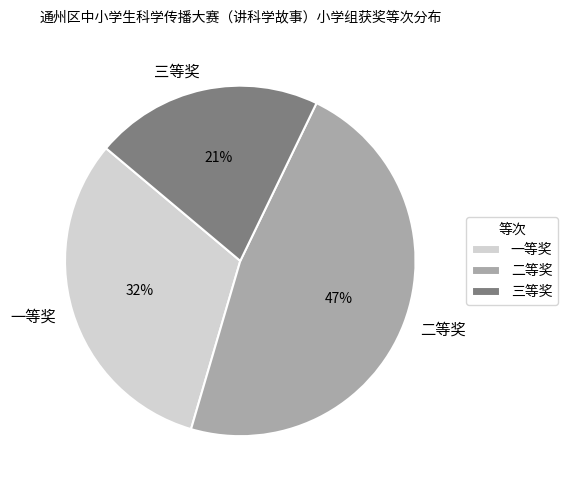

The 一等奖 slice represents 21% of the pie. True or false?

False